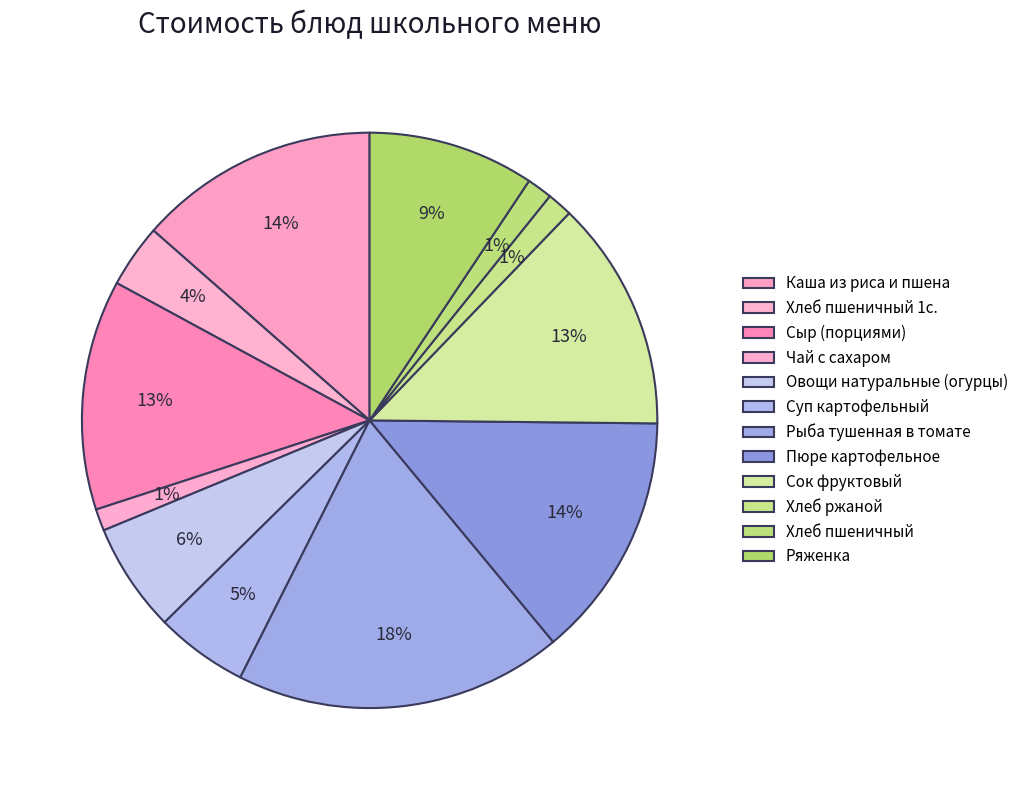

To the nearest percent, what is the difference between the largest and smallest slice percentages?

17%